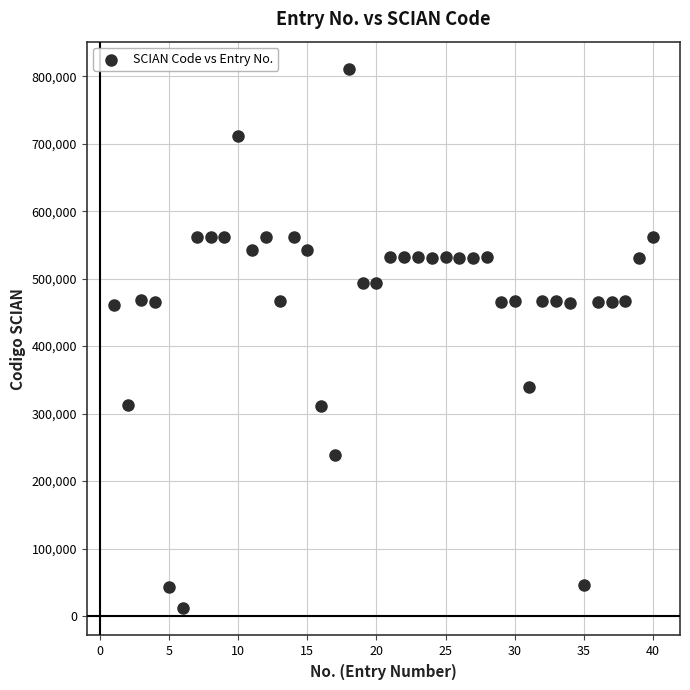

What is the range of X values (max minus min)?

39